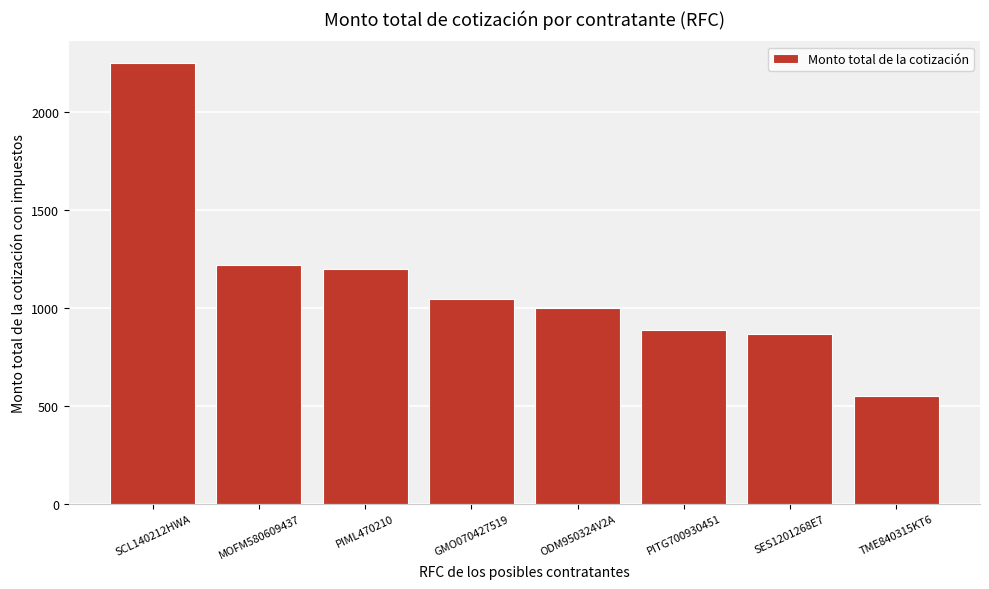

What is the label of the 4th bar from the left?

GMO070427519